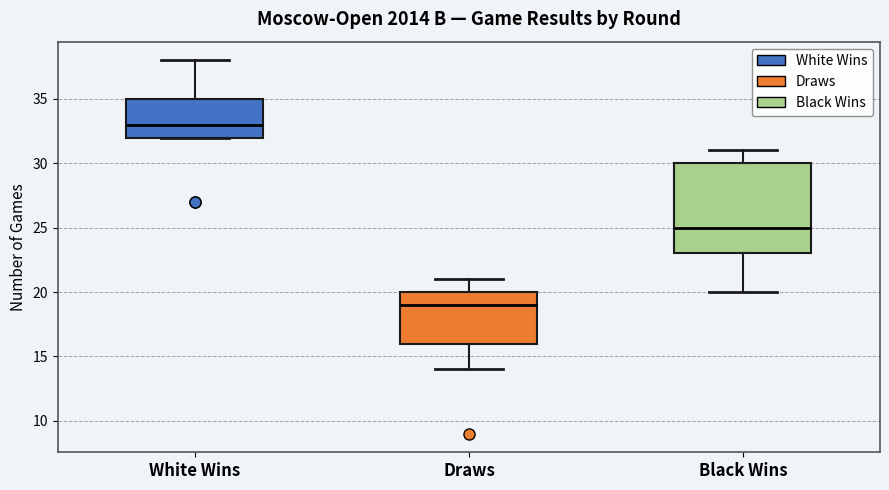

Reading left to right, transcribe this box plot: for each box, give where its median line is, the range the box spans, and where its two whiskers end, as read against the y-axis. The values are not printed on the chart, so give them approximately, as read against the axis.

White Wins: median 33, box 32 to 35, whiskers 32 to 38
Draws: median 19, box 16 to 20, whiskers 14 to 21
Black Wins: median 25, box 23 to 30, whiskers 20 to 31